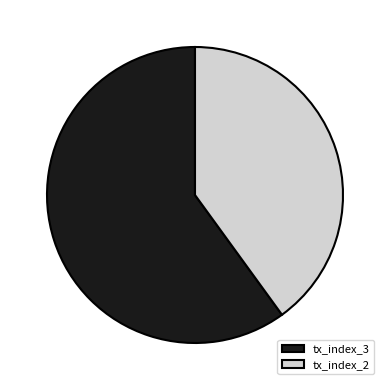

Which slice represents more than half of the pie?

tx_index_3